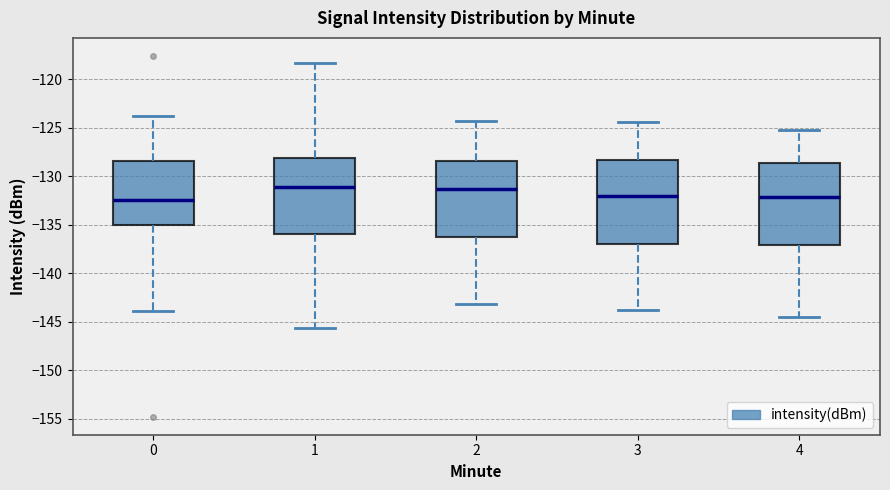

Reading left to right, read every box against the y-axis: the position of its median line, the range the box covers, and the ends of its whiskers. The values are not printed on the chart, so give them approximately, as read against the axis.

0: median -132.5, box -135.0 to -128.5, whiskers -144.0 to -124.0
1: median -131.0, box -136.0 to -128.0, whiskers -145.5 to -118.5
2: median -131.5, box -136.5 to -128.5, whiskers -143.0 to -124.5
3: median -132.0, box -137.0 to -128.5, whiskers -144.0 to -124.5
4: median -132.0, box -137.0 to -128.5, whiskers -144.5 to -125.0